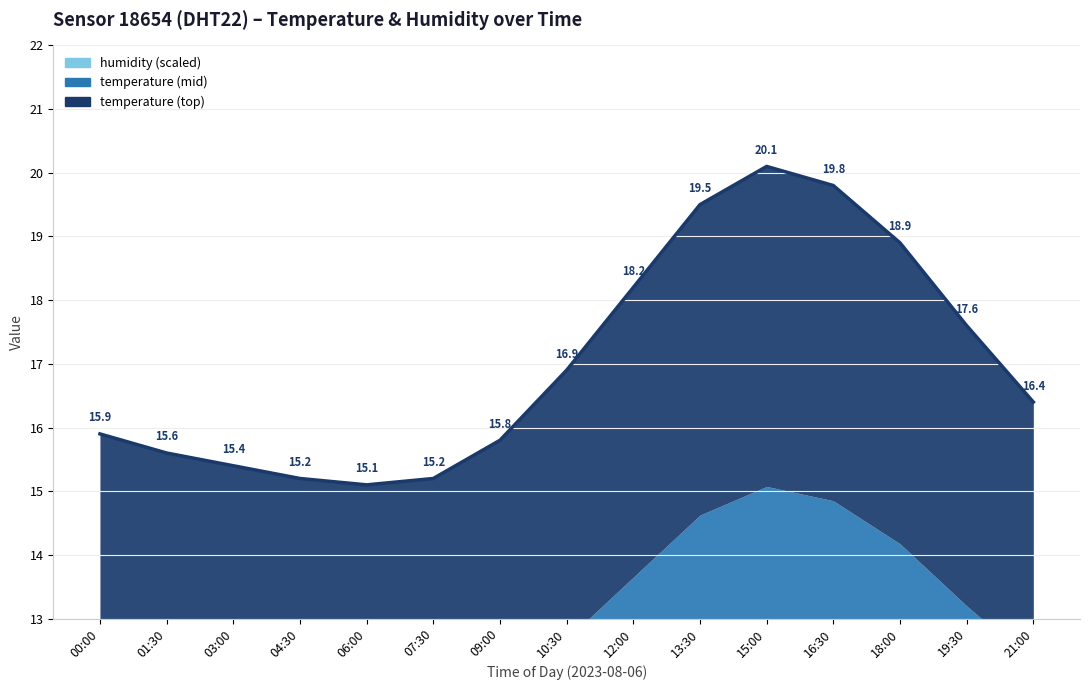

Reading right to left, list all the values displayed in this chart.

21:00=16.4	19:30=17.6	18:00=18.9	16:30=19.8	15:00=20.1	13:30=19.5	12:00=18.2	10:30=16.9	09:00=15.8	07:30=15.2	06:00=15.1	04:30=15.2	03:00=15.4	01:30=15.6	00:00=15.9